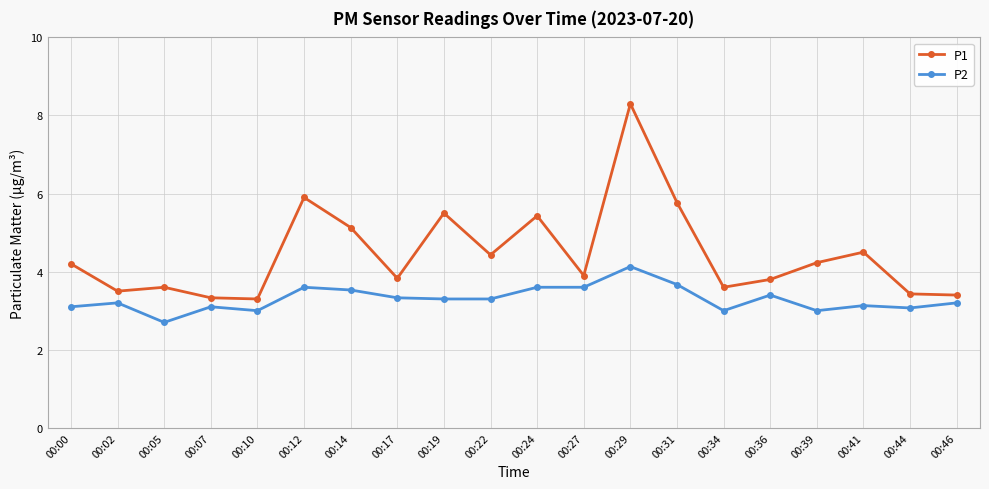

True or false: P1 and P2 intersect in this chart.

False